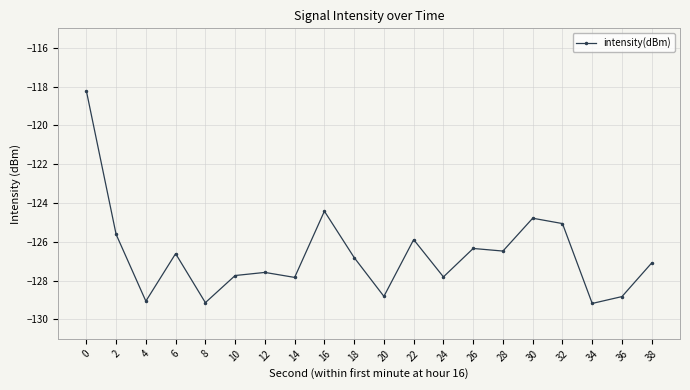

Read the value at 12.

-127.6